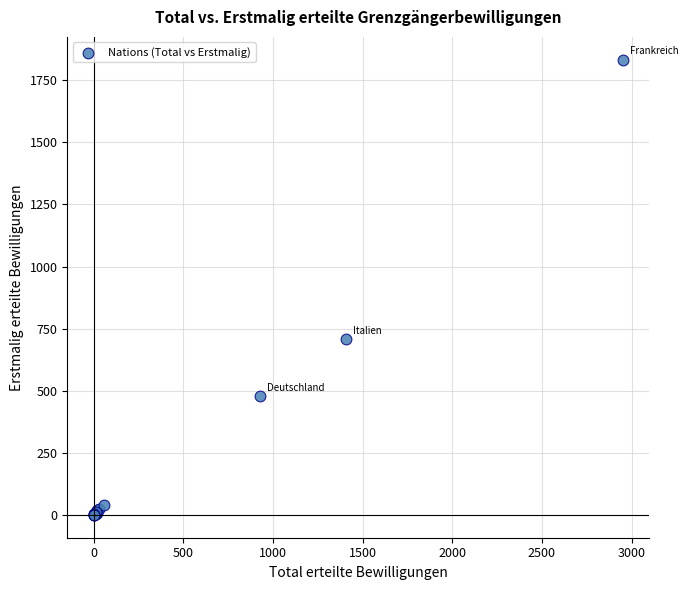

What Y value in the scatter plot is closest to 916?

708